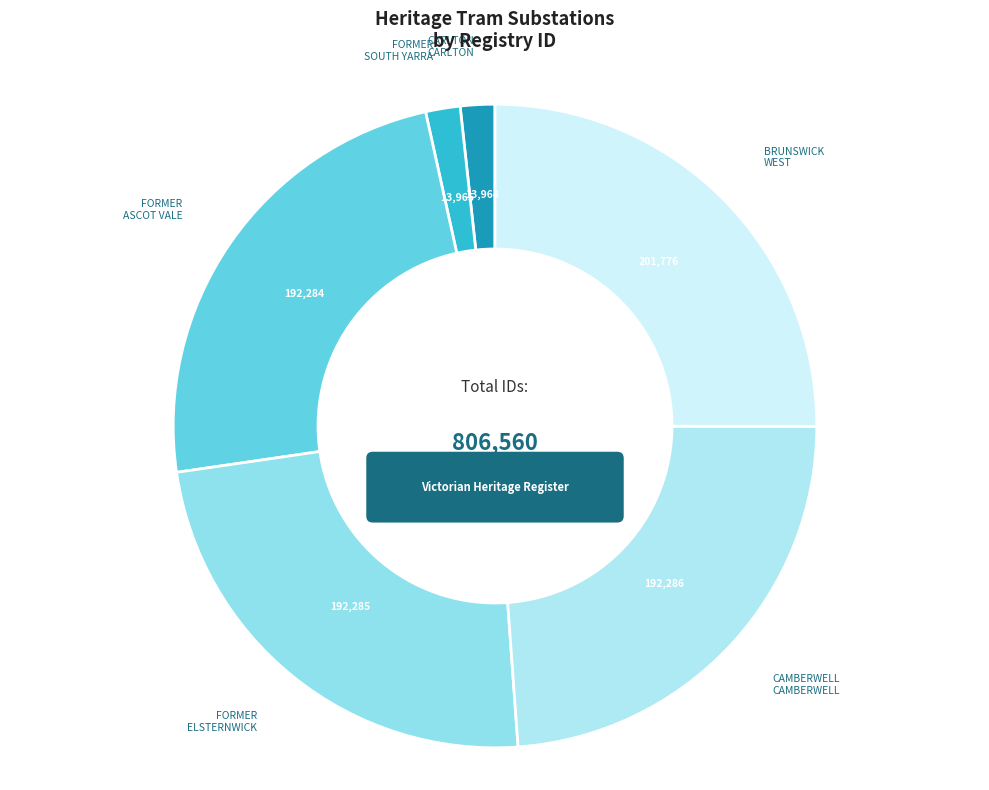

What portion of the pie excludes CAMBERWELL TRAM SUBSTATION?

76.2%